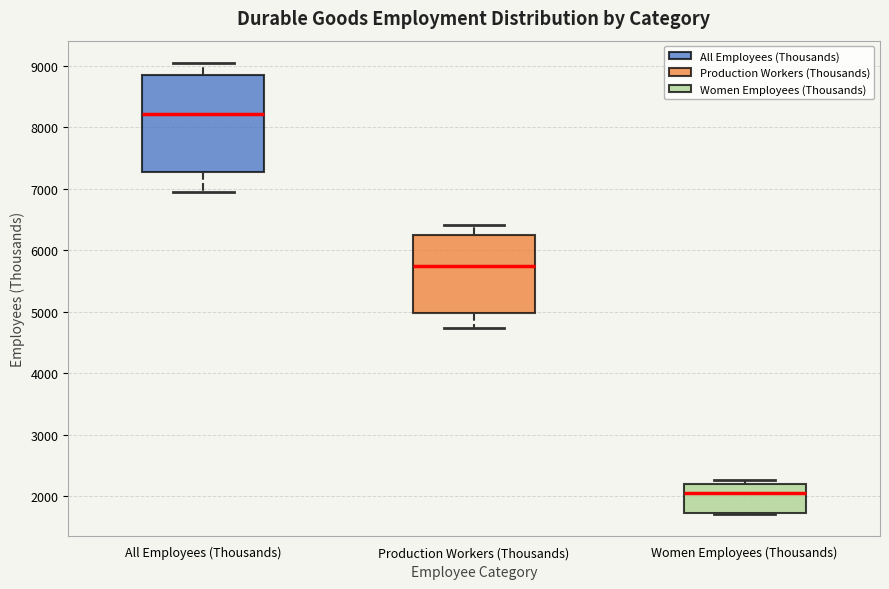

Comparing the boxes themselves (not the whiskers), which one is the tallest?

All Employees (Thousands)